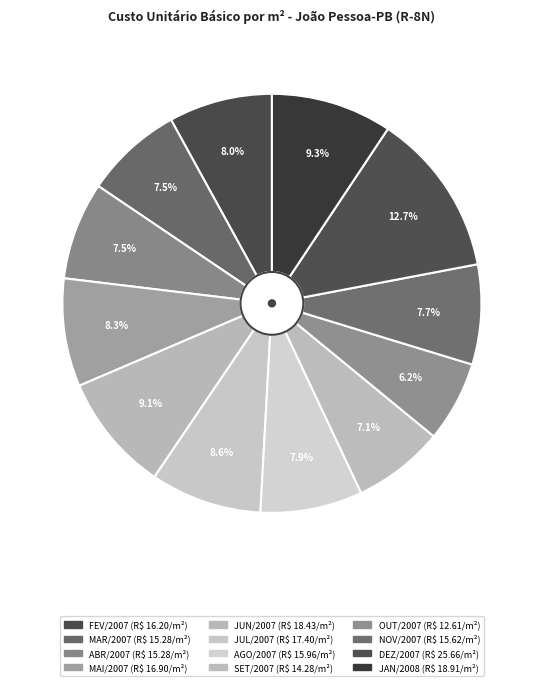

To the nearest percent, what is the difference between the largest and smallest slice percentages?

6%